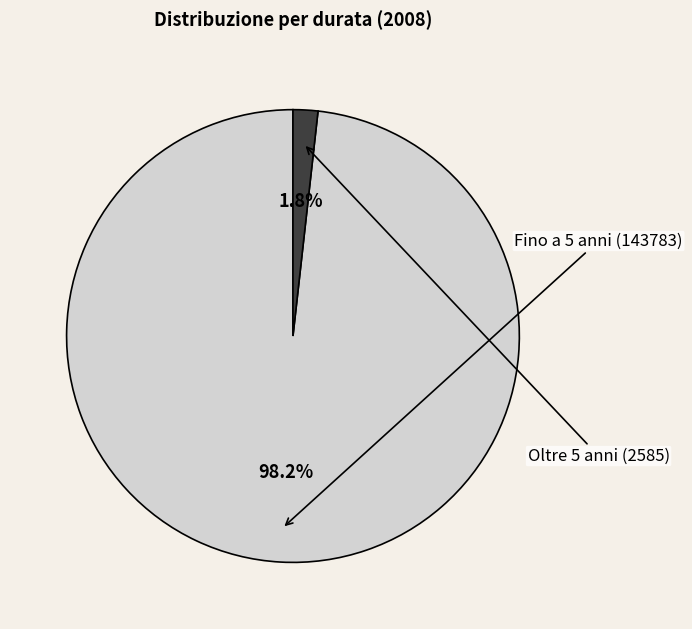

Is it true that Oltre 5 anni is 2% of the pie?

True